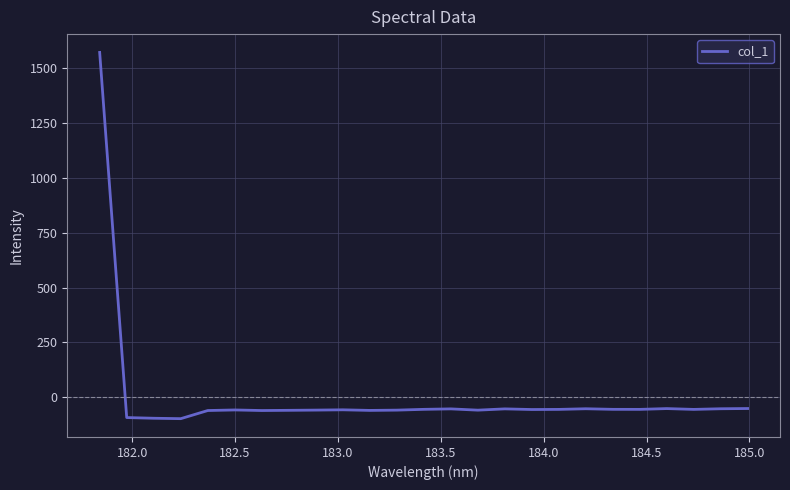

What is the minimum value shown in the chart?

-98.2